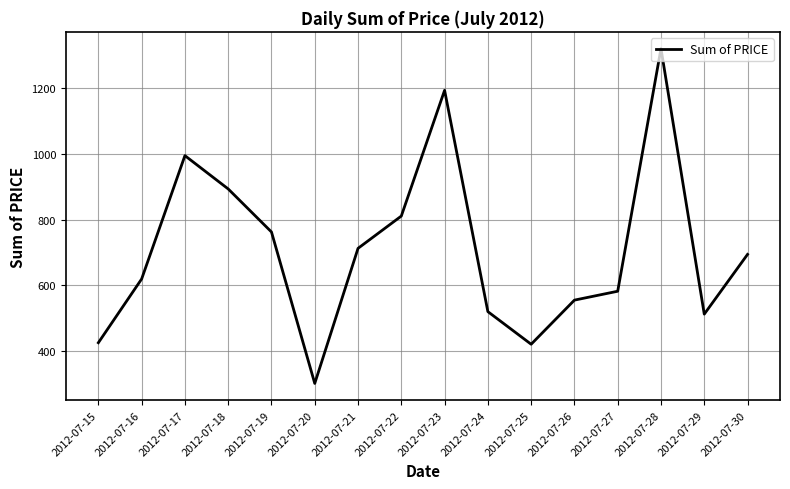

What is the sum of the values at 2012-07-28 and 2012-07-24?

1840.4